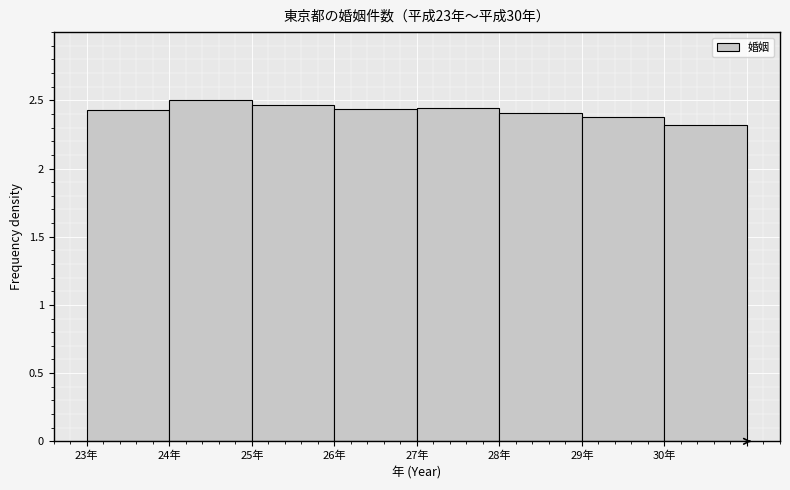

What is the ratio of the value at 26年 to the value at 29年?

1.0